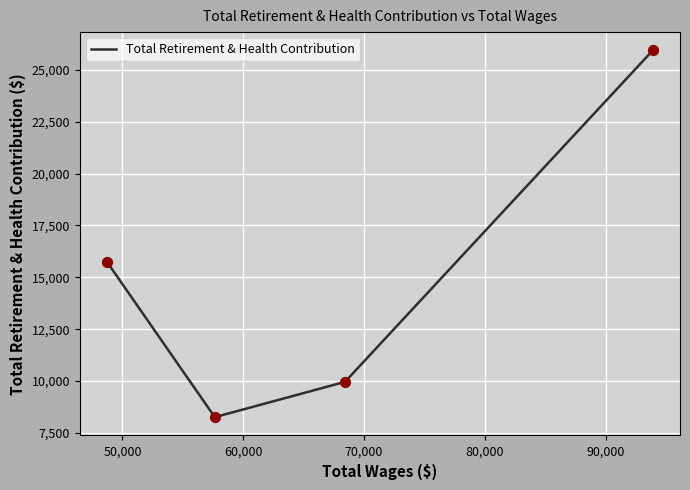

What is the smallest value displayed?

8259